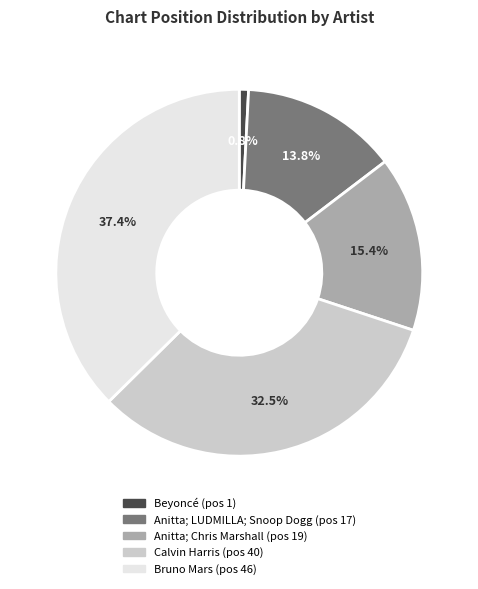

How many segments does this pie chart have?

5